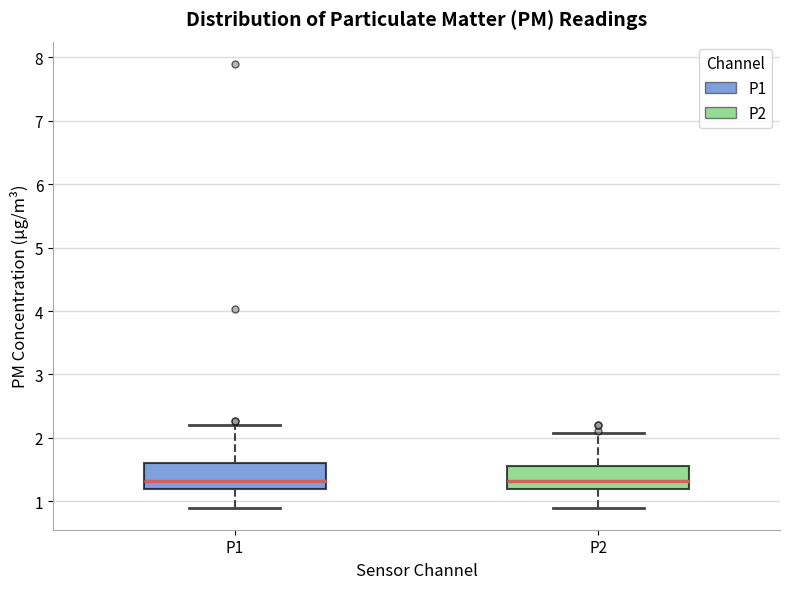

Where does the lower whisker of the box for P2 end on the y-axis? The values are not printed on the chart, so give them approximately, as read against the axis.

0.9